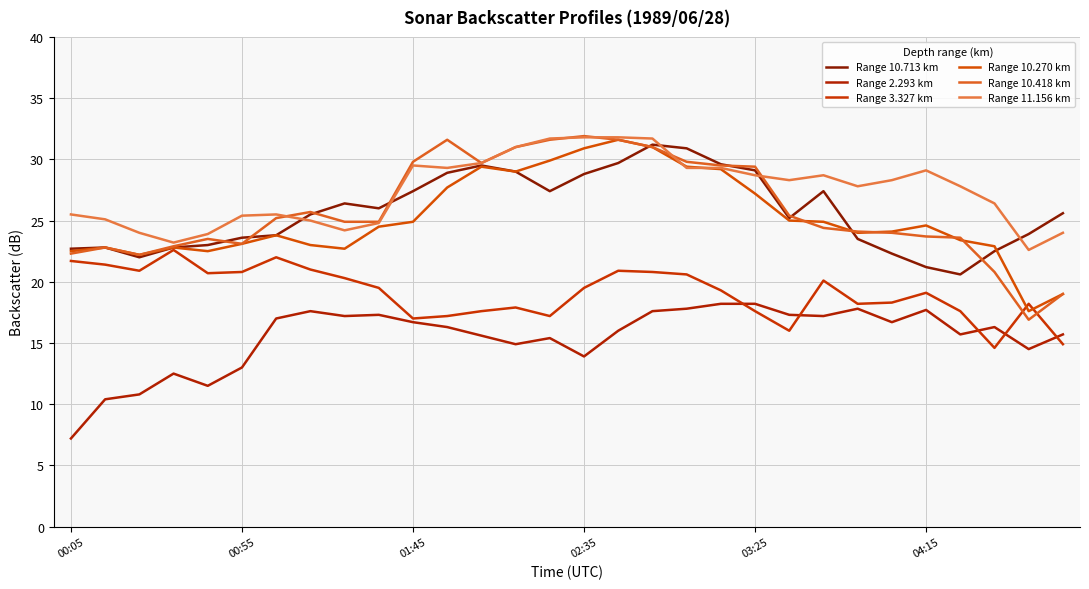

How many interior local peaks does the Range 11.156 km series have?

4